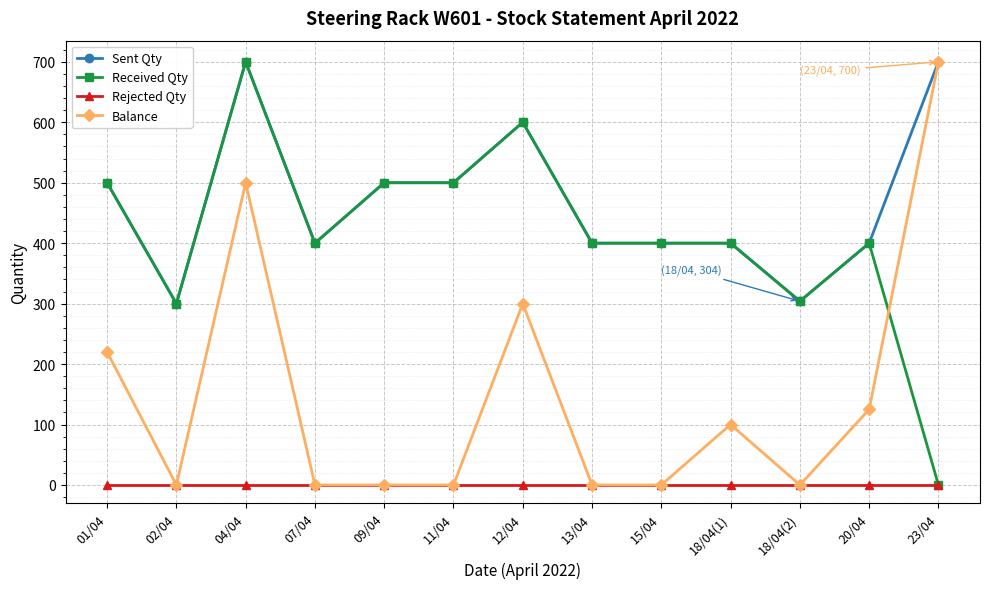

Is the value of Rejected Qty at 18/04(1) greater than the value of Sent Qty at 13/04?

No